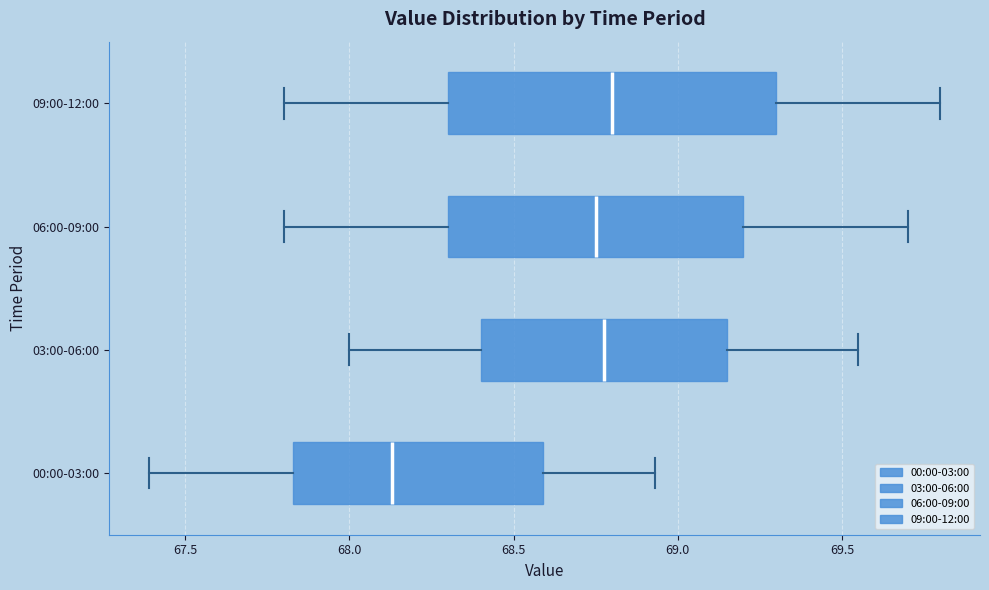

Comparing the boxes themselves (not the whiskers), which one is the widest?

09:00-12:00